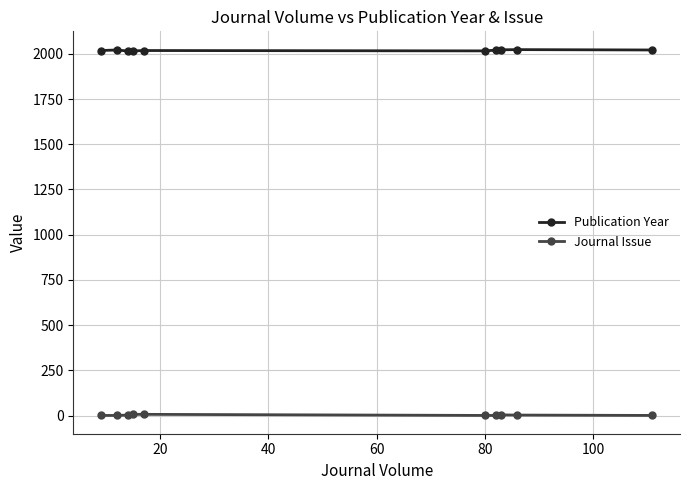

What is the maximum value for Publication Year?

2023